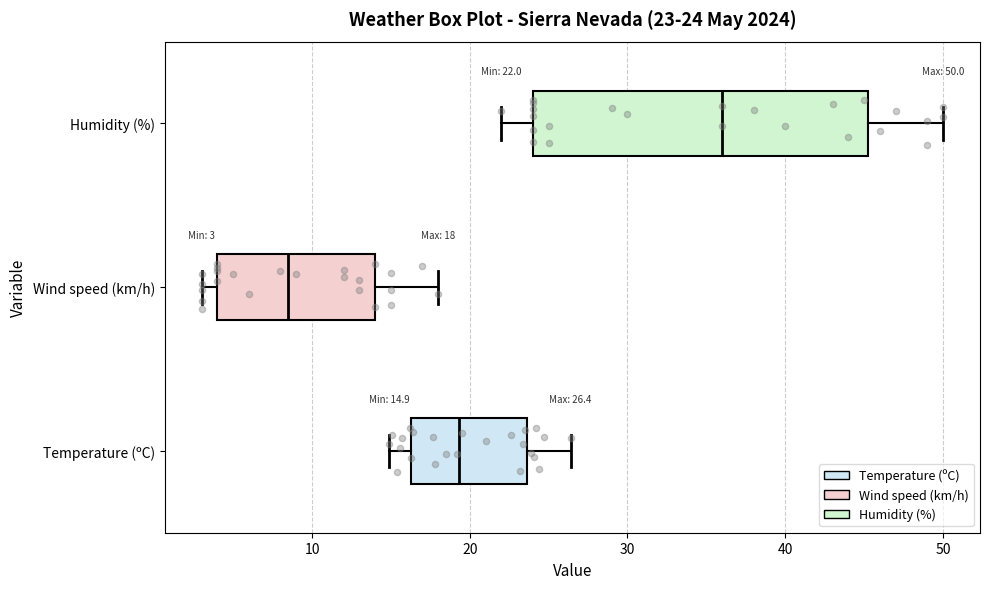

Which box has the furthest to the right median line?

Humidity (%)